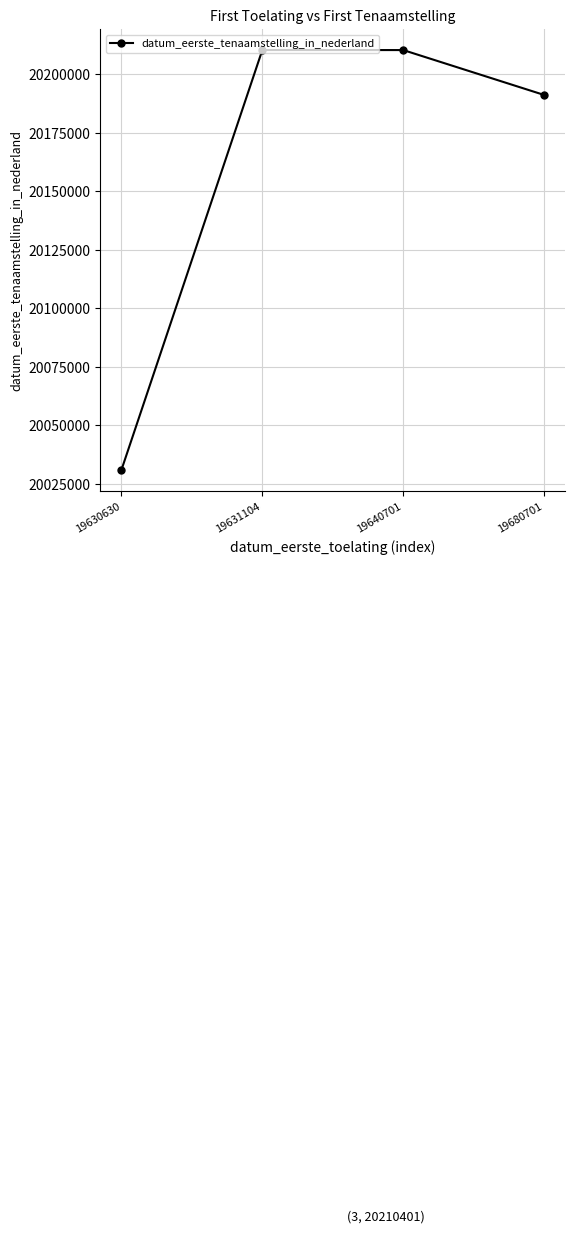

The value at 19640701 is 12257000. True or false?

False